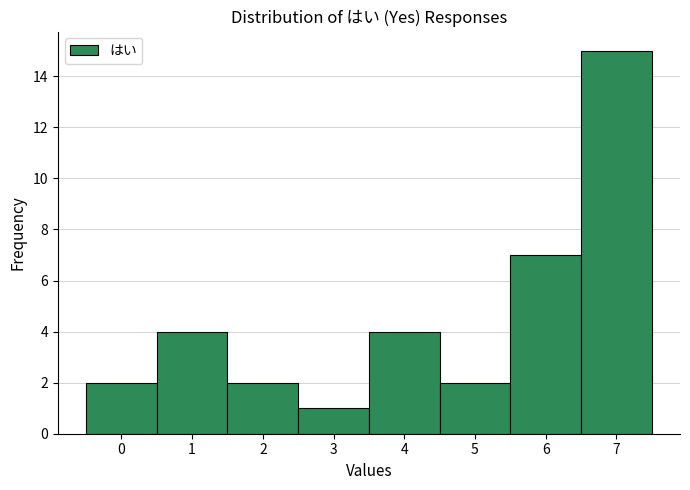

Reading left to right, list every bar in this chart as the range it spans on the x-axis followed by its height. The values are not printed on the chart, so give them approximately, as read against the axis.

-0.5 to 0.5: 2
0.5 to 1.5: 4
1.5 to 2.5: 2
2.5 to 3.5: 1
3.5 to 4.5: 4
4.5 to 5.5: 2
5.5 to 6.5: 7
6.5 to 7.5: 15